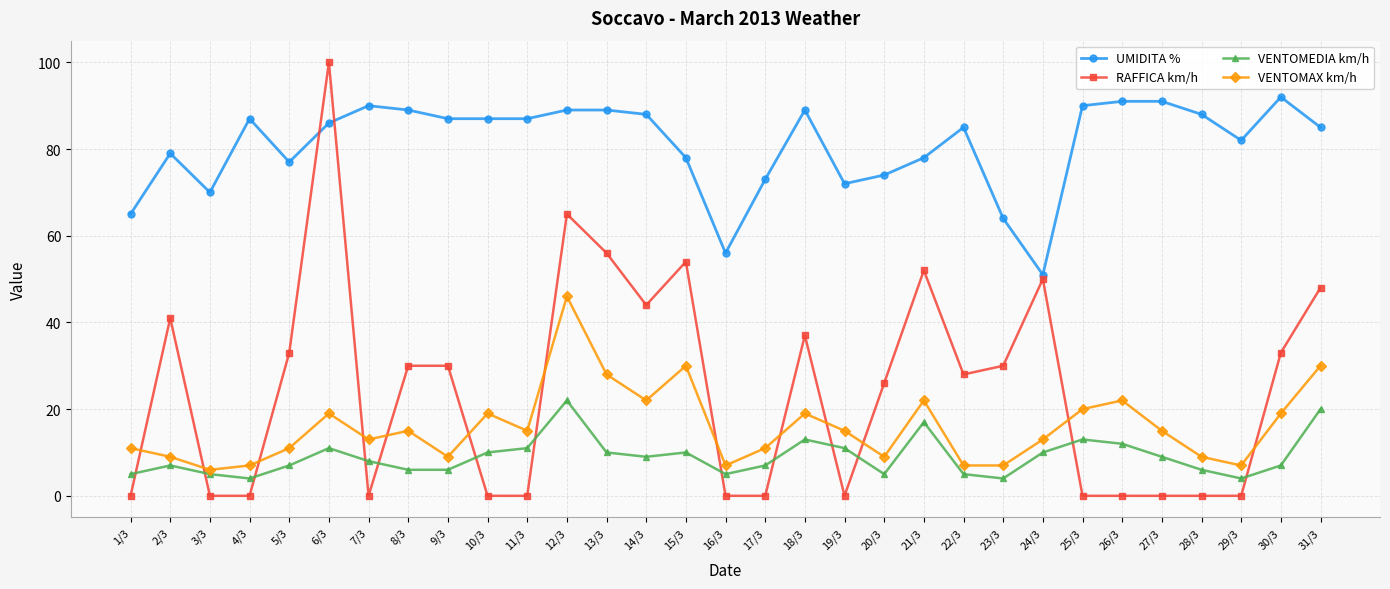

The VENTOMAX km/h series shows 12 at 16/3. True or false?

False